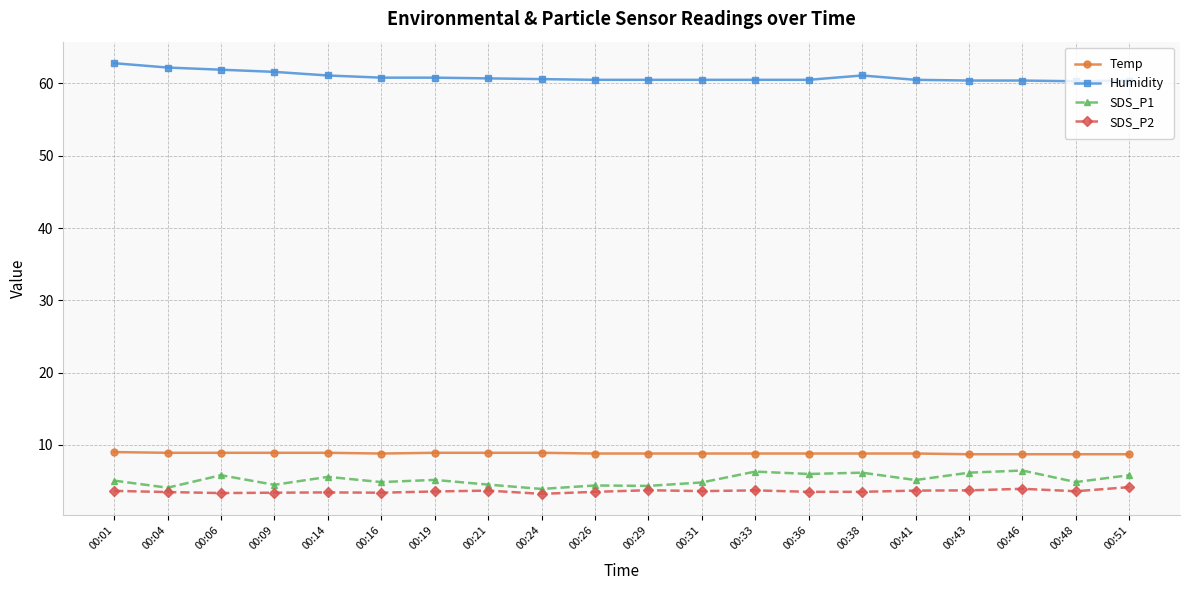

What is the spread (max minus min) of values at 00:06?

58.6